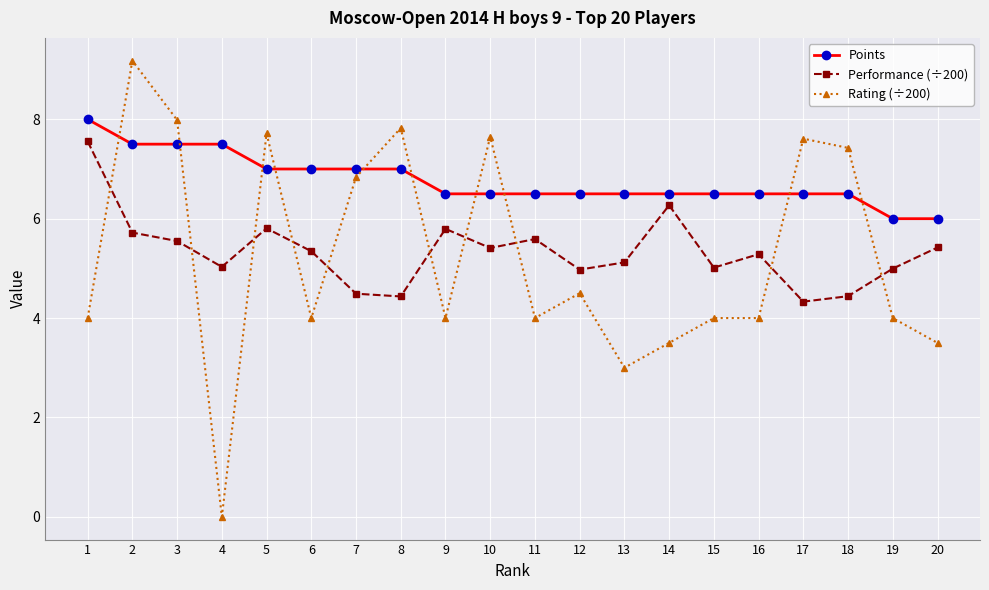

At how many categories does at least one series exceed 2?

20